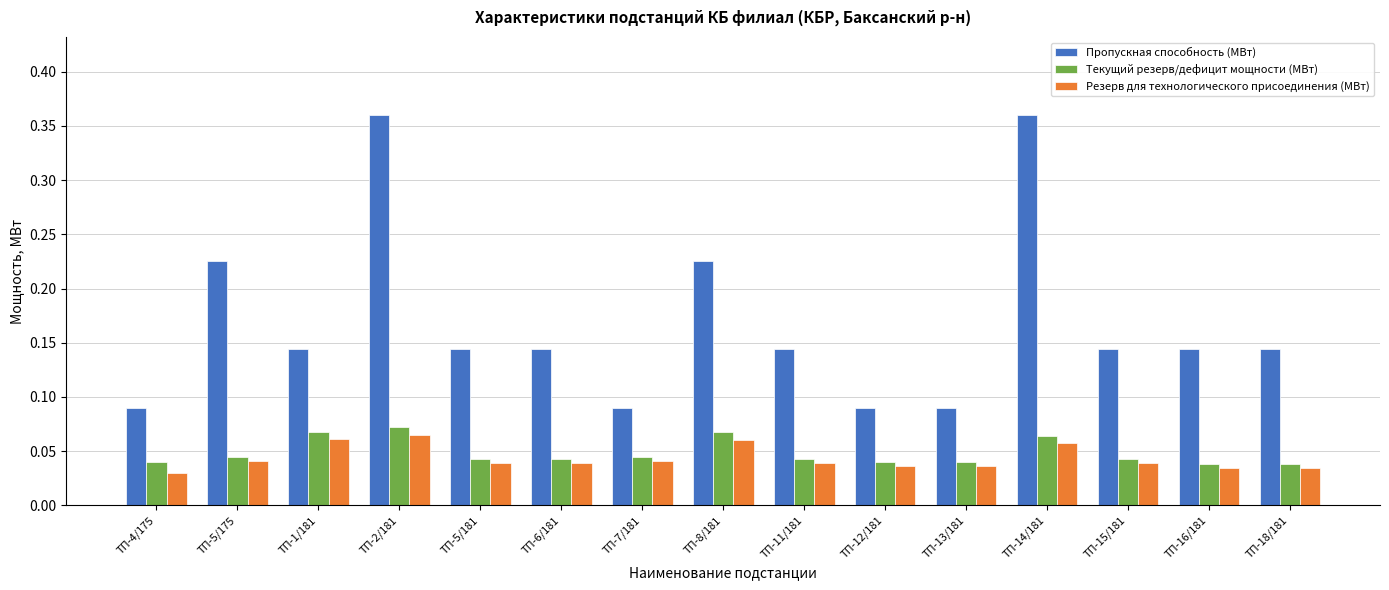

Which series has the widest spread of values?

Пропускная способность (МВт)